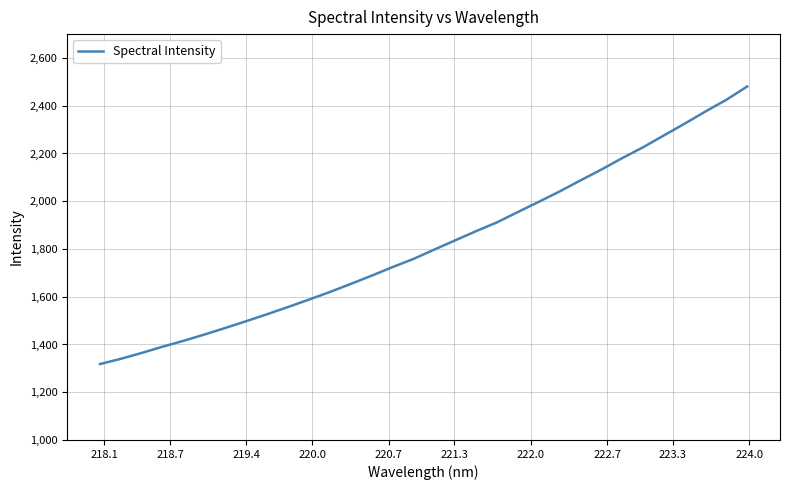

What is the maximum value shown in the chart?

2480.7